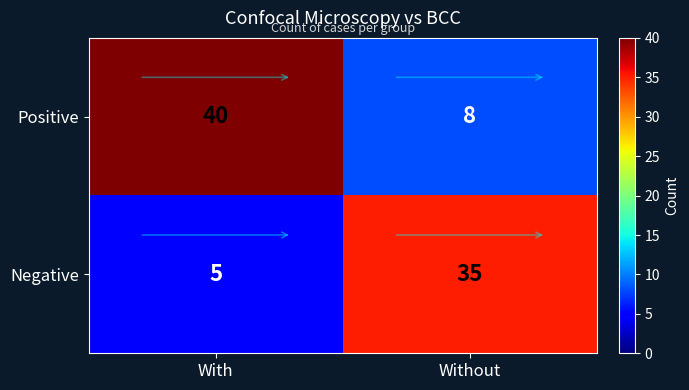

What is the spread (max minus min) of values at Without?

27